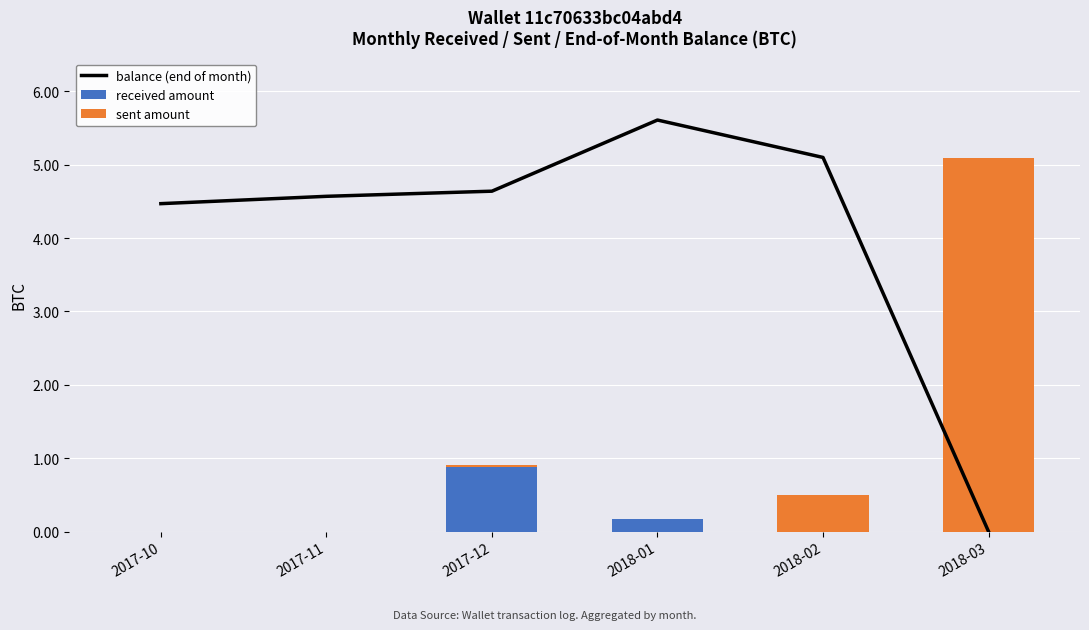

Is it true that balance (end of month) equals 4.5 at 2017-10?

True